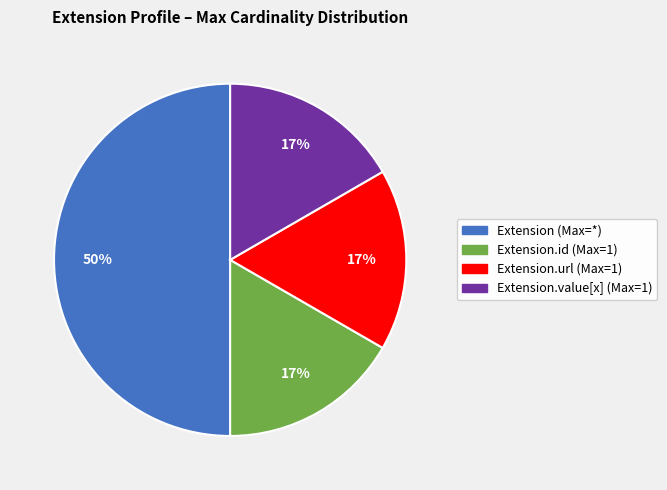

To the nearest percent, what is the difference between the largest and smallest slice percentages?

33%